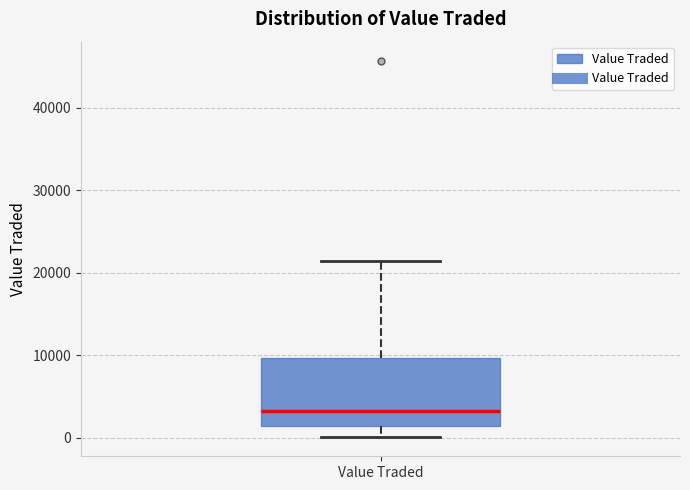

Read this box plot against the y-axis: the position of the median line, the range covered by the box, and the ends of both whiskers. The values are not printed on the chart, so give them approximately, as read against the axis.

median 3000, box 1000 to 10000, whiskers 0 to 21000